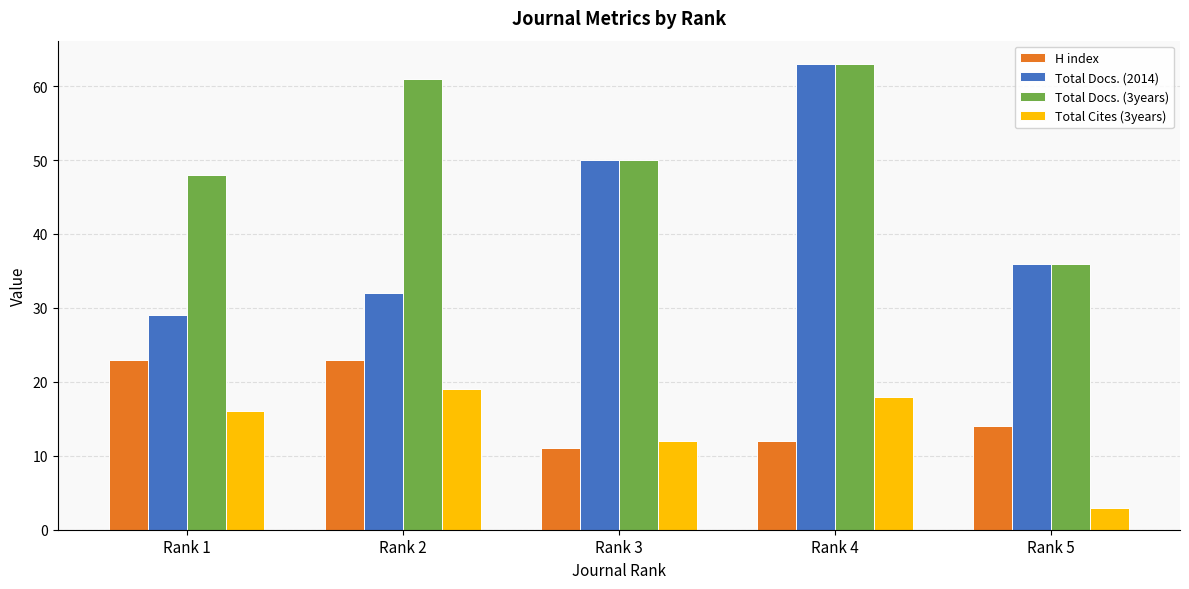

Where is H index nearest to the value 17?

Rank 5